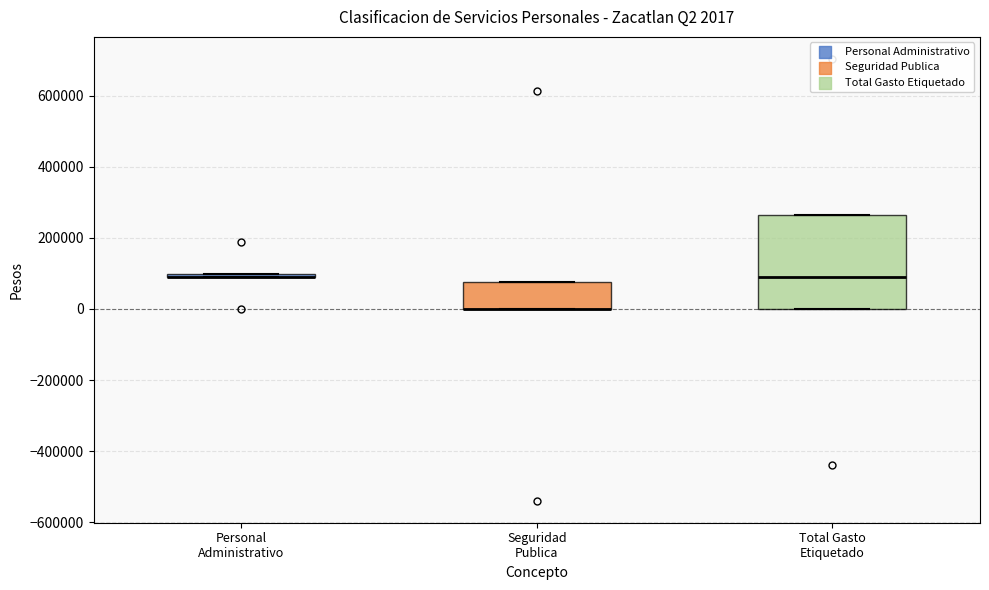

Which box is the tallest, from its lower edge to its upper edge?

Total Gasto Etiquetado